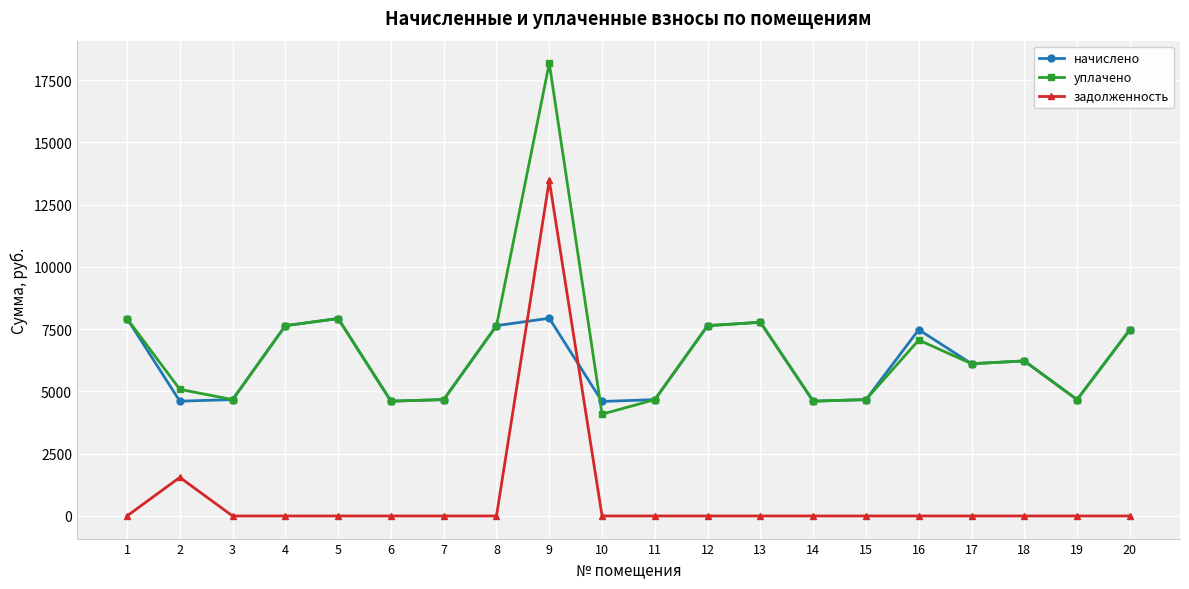

At which category does the chart reach its peak across all series?

9